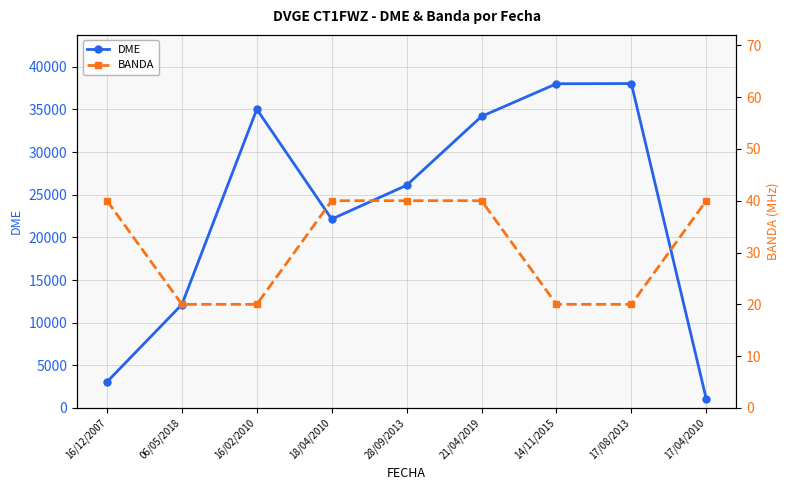

At which category does DME reach its first local valley?

18/04/2010